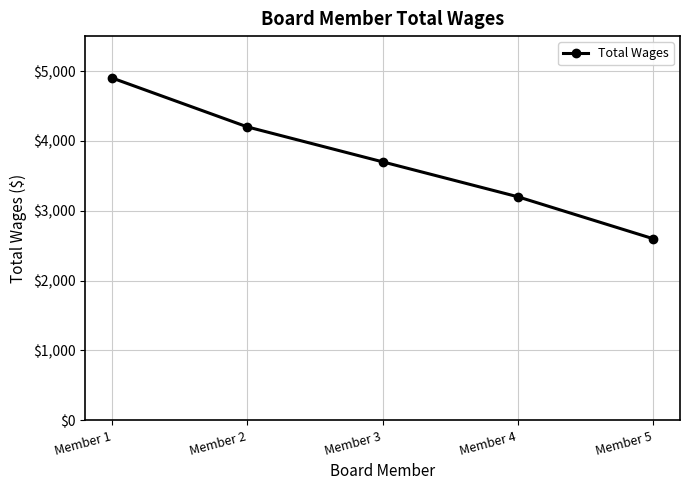

What is the difference between the values at Member 1 and Member 4?

1700